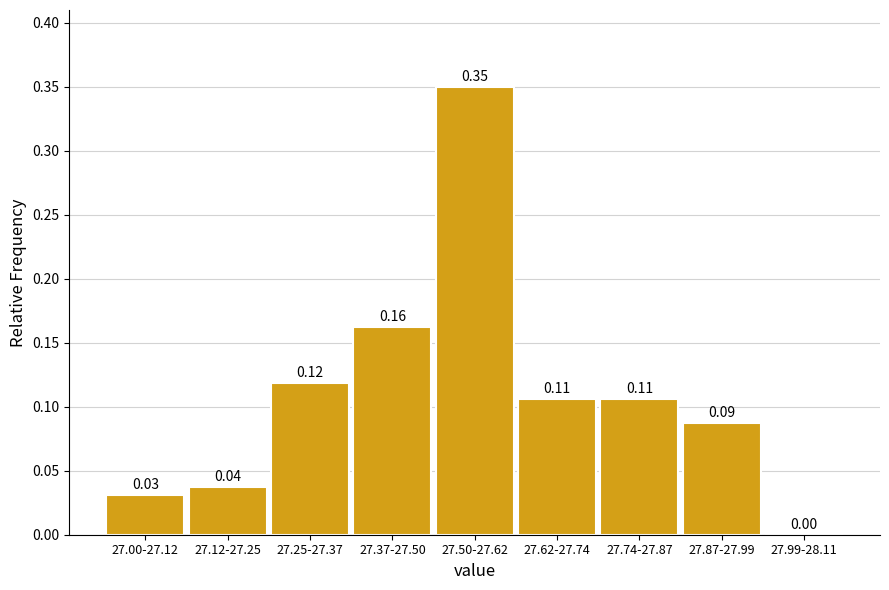

Between 27.25-27.37 and 27.99-28.11, which is larger?

27.25-27.37